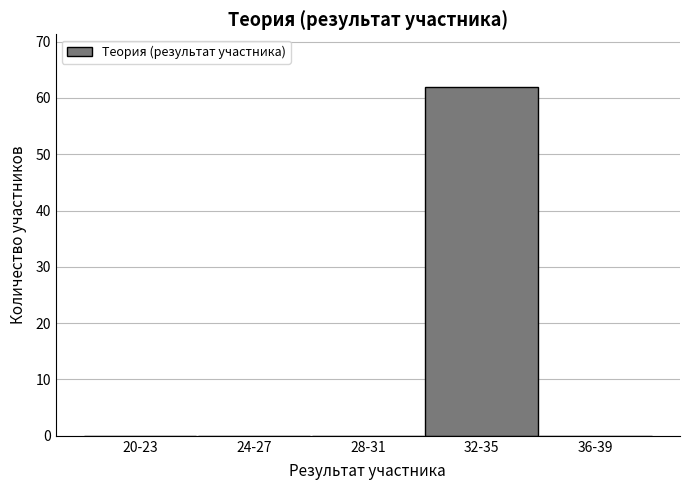

Reading left to right, extract all data points from this chart.

20-23=0	24-27=0	28-31=0	32-35=62	36-39=0